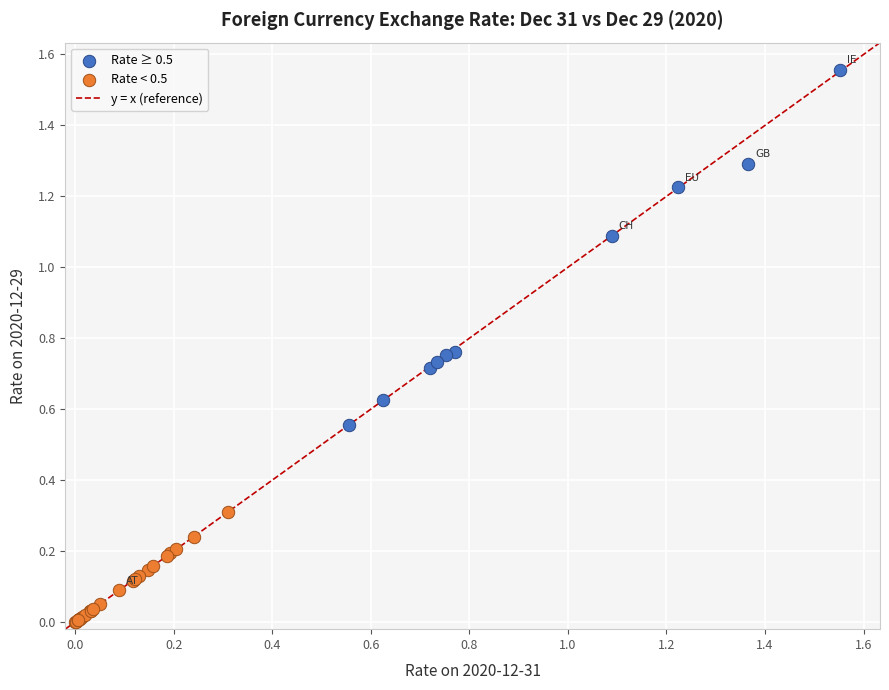

Which series reaches the maximum Y coordinate?

Rate ≥ 0.5